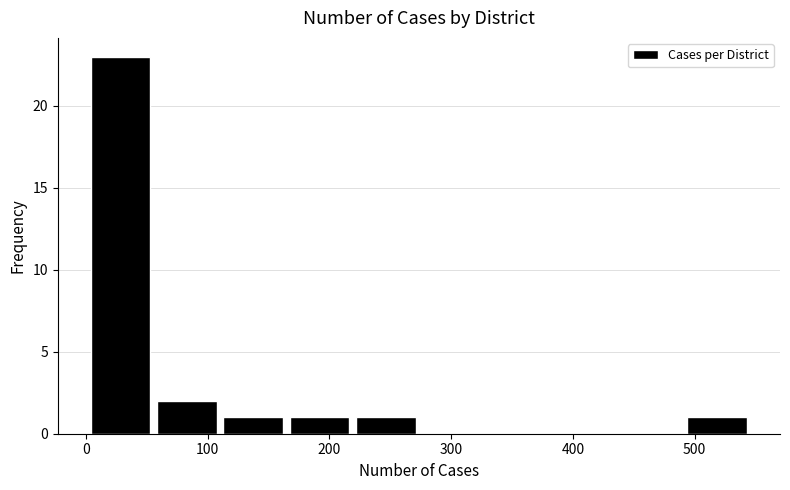

Which range on the x-axis has the tallest bar?

0 to 60